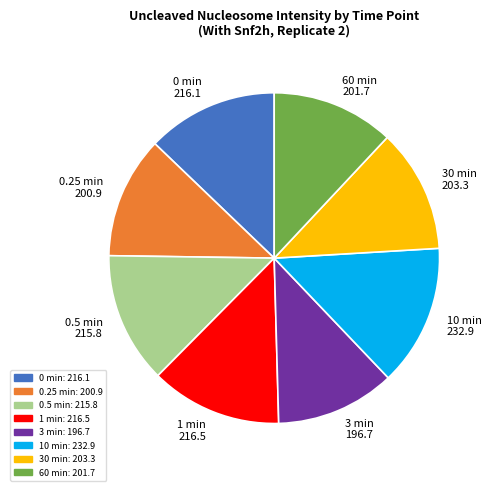

Does any single category account for the majority?

No